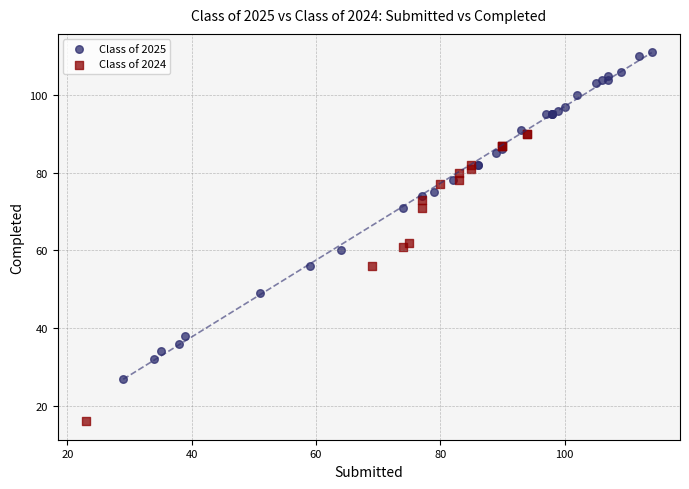

Which series contains the highest Y value?

Class of 2025